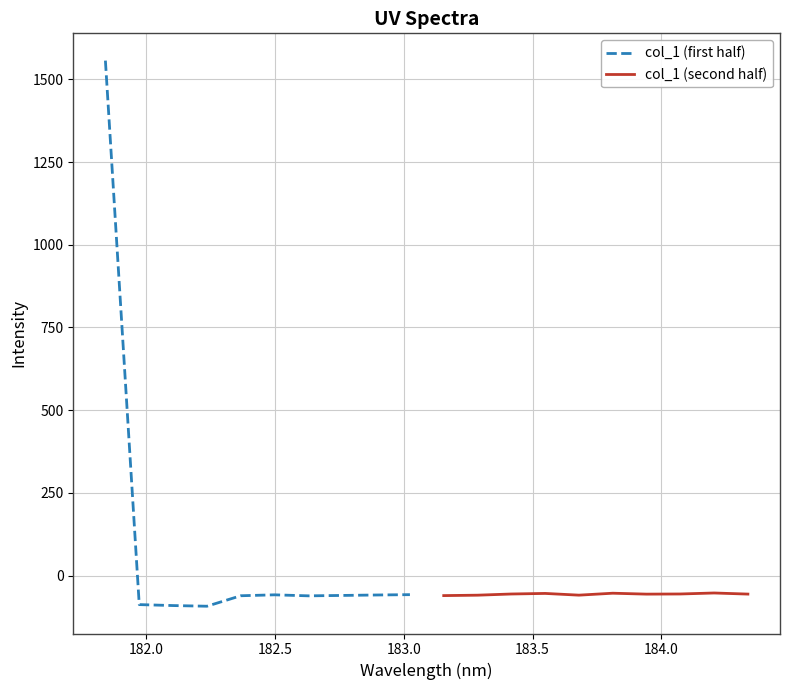

What is the maximum value for col_1 (second half)?

-52.9